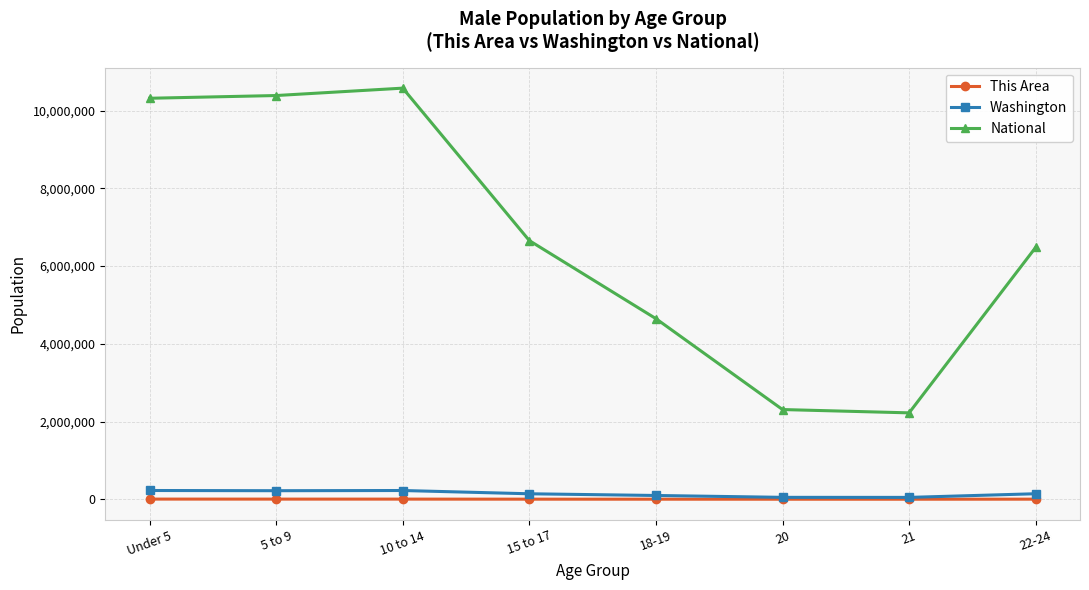

What is the average value of the Washington series?

143152